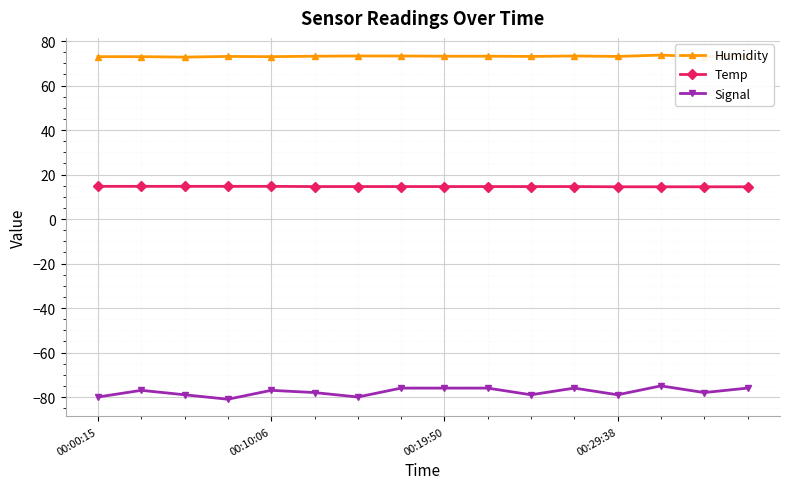

List the series in order of their peak value, highest first.

Humidity, Temp, Signal